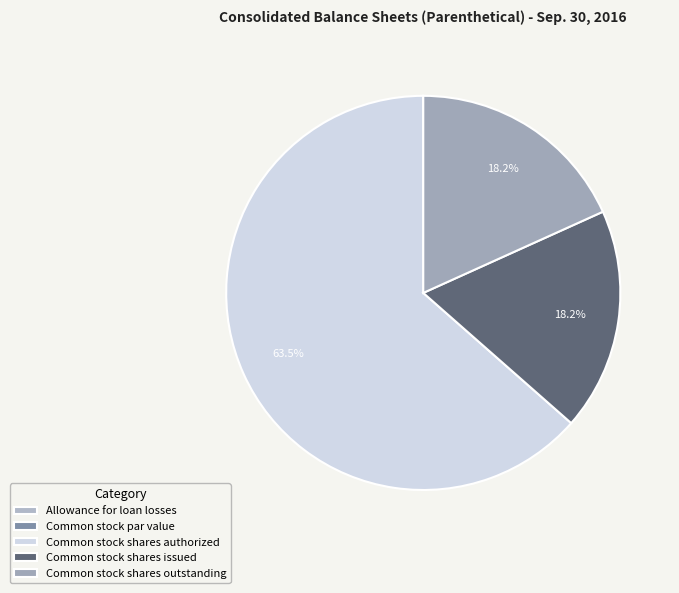

What percentage is the Common stock shares authorized slice, to the nearest percent?

64%